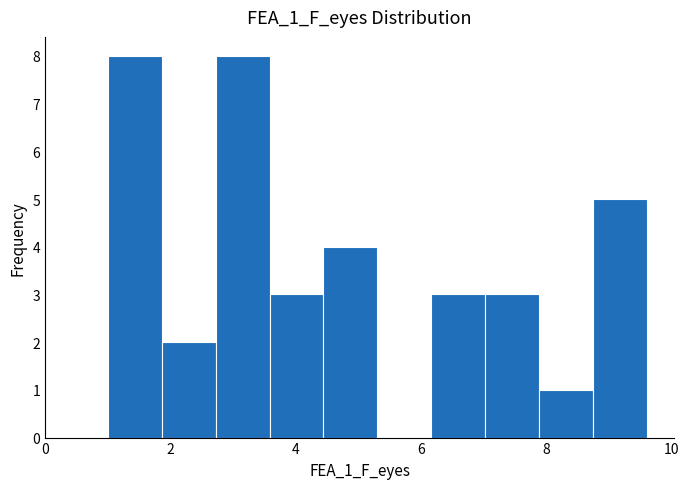

What is the height of the bar covering 7.02 to 7.88 on the x-axis? Neither the bar edges nor the heights are printed on the chart, so give them approximately, as read against the axes.

3